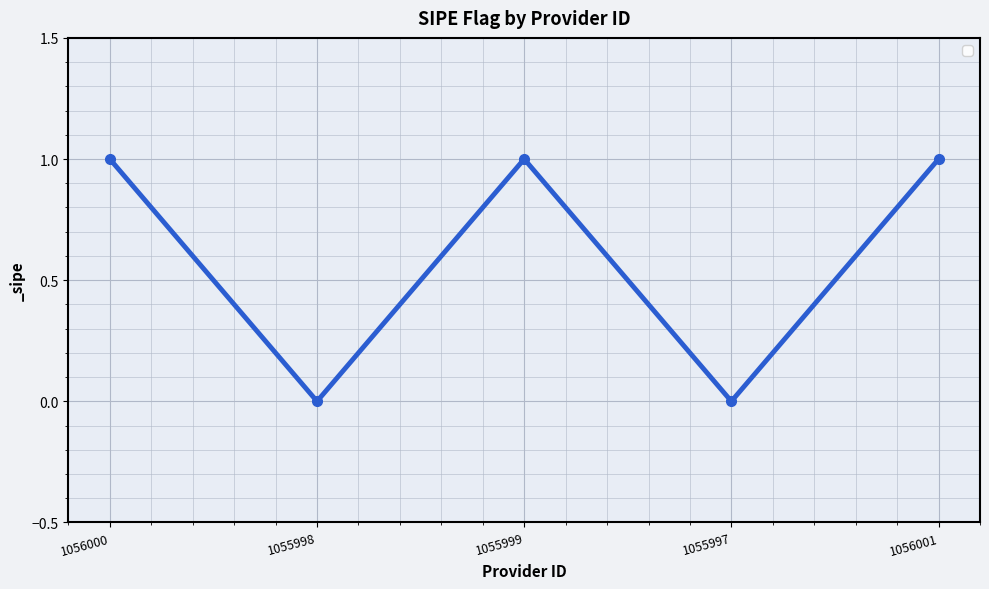

How many lines are shown in the chart?

1